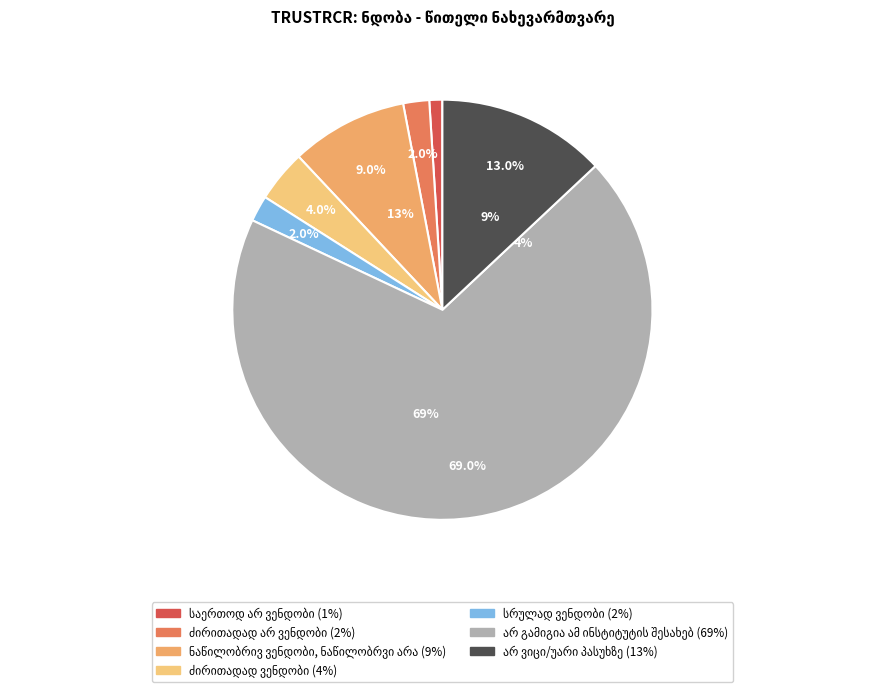

Is there a majority slice in this chart?

Yes